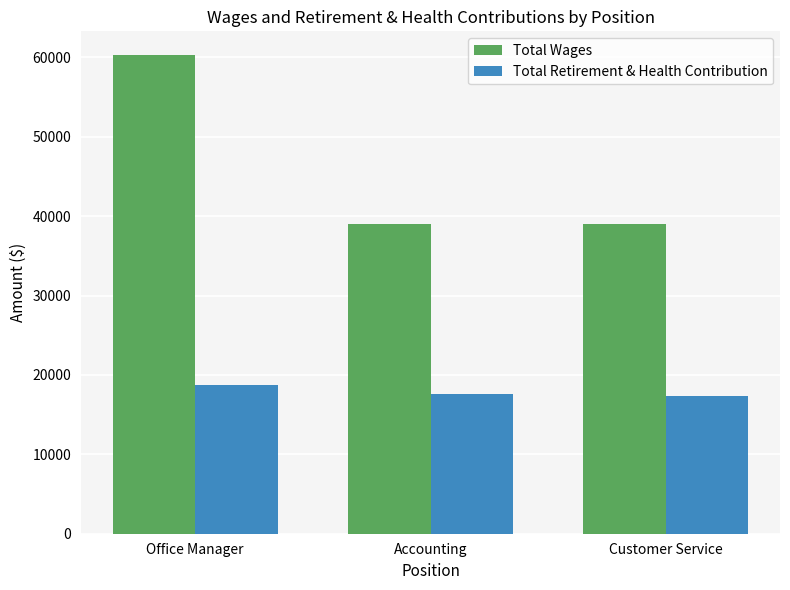

Which category has the highest value in the Total Retirement & Health Contribution series?

Office Manager